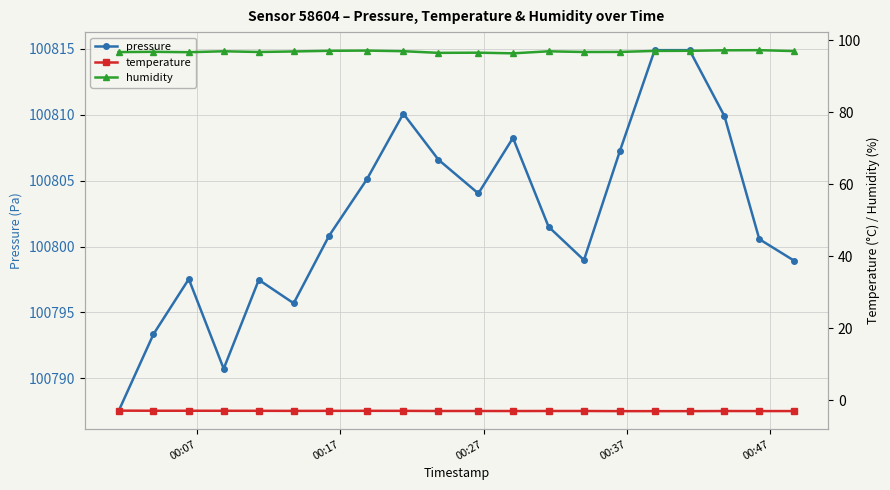

What is the value of the pressure point at the 9th from the left?

100810.1